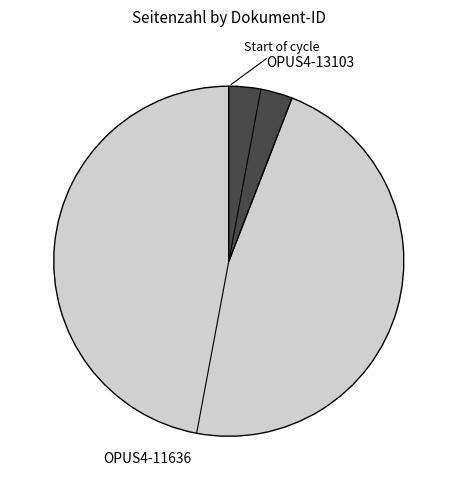

Is the sum of OPUS4-11636 and OPUS4-13103 greater than half?

Yes